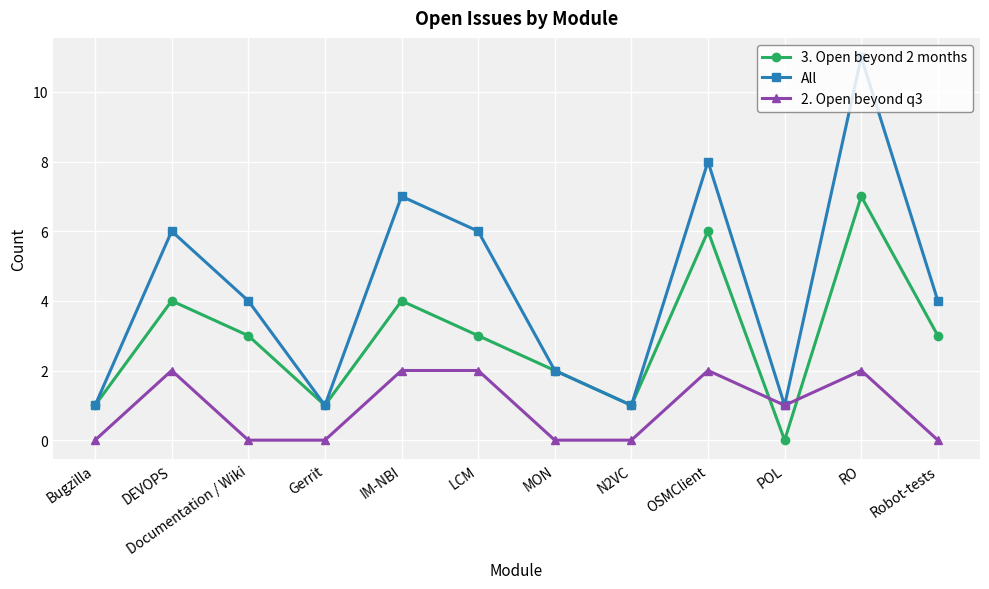

At which category is the sum across all series the highest?

RO